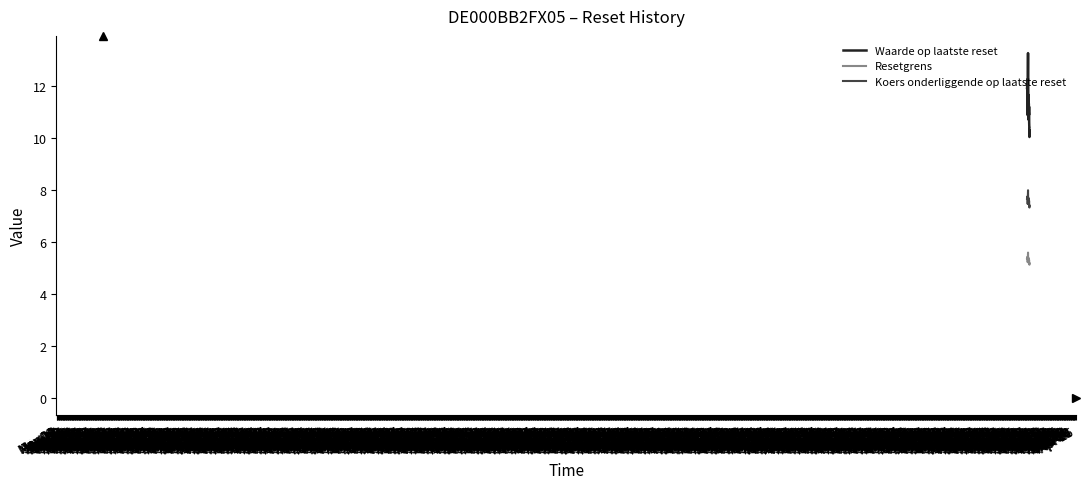

List the series in order of their peak value, highest first.

Waarde op laatste reset, Koers onderliggende op laatste reset, Resetgrens